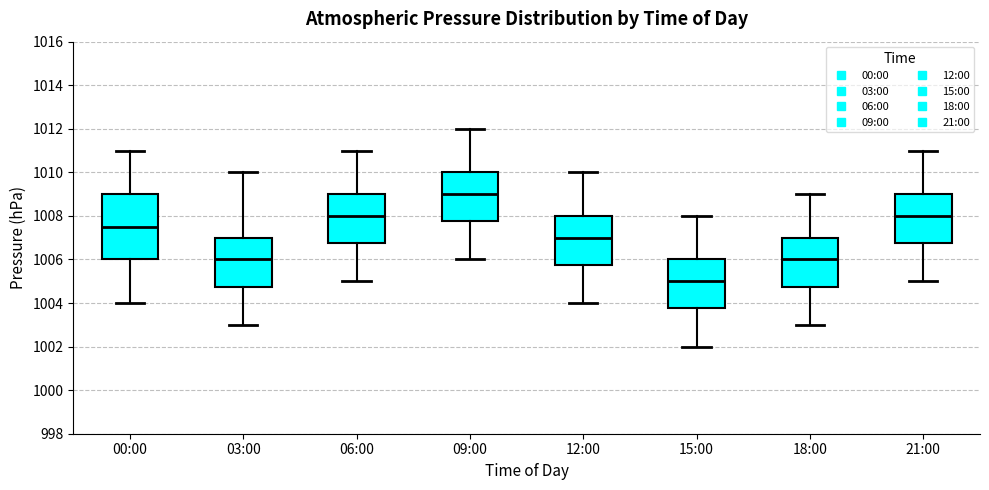

Comparing the boxes themselves (not the whiskers), which one is the tallest?

00:00